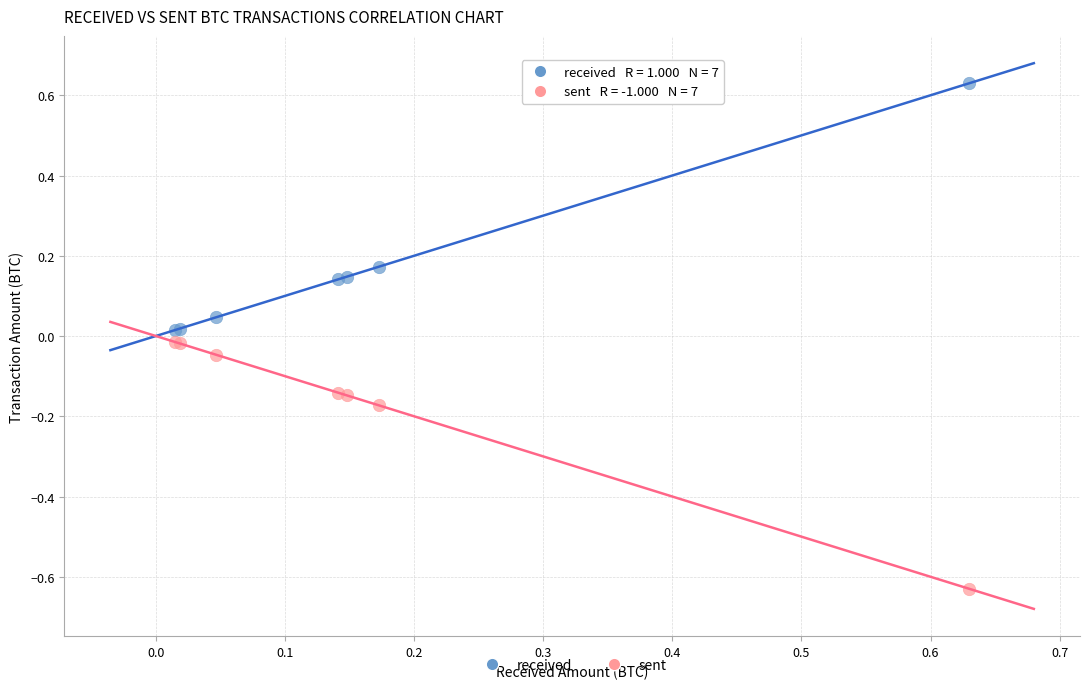

Which series contains the lowest Y value?

sent